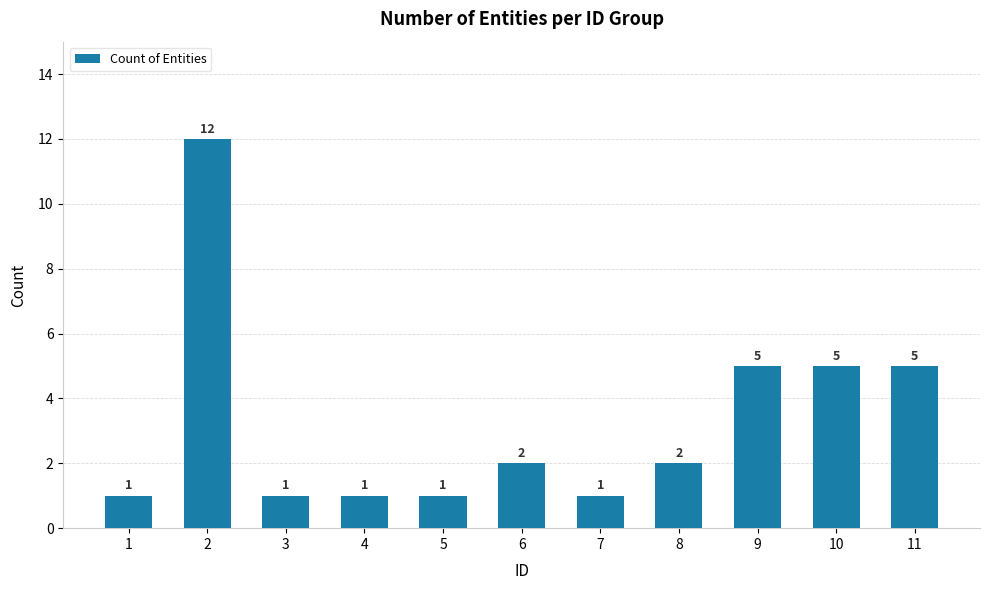

Reading left to right, what are all the values shown in this chart?

1=1	2=12	3=1	4=1	5=1	6=2	7=1	8=2	9=5	10=5	11=5